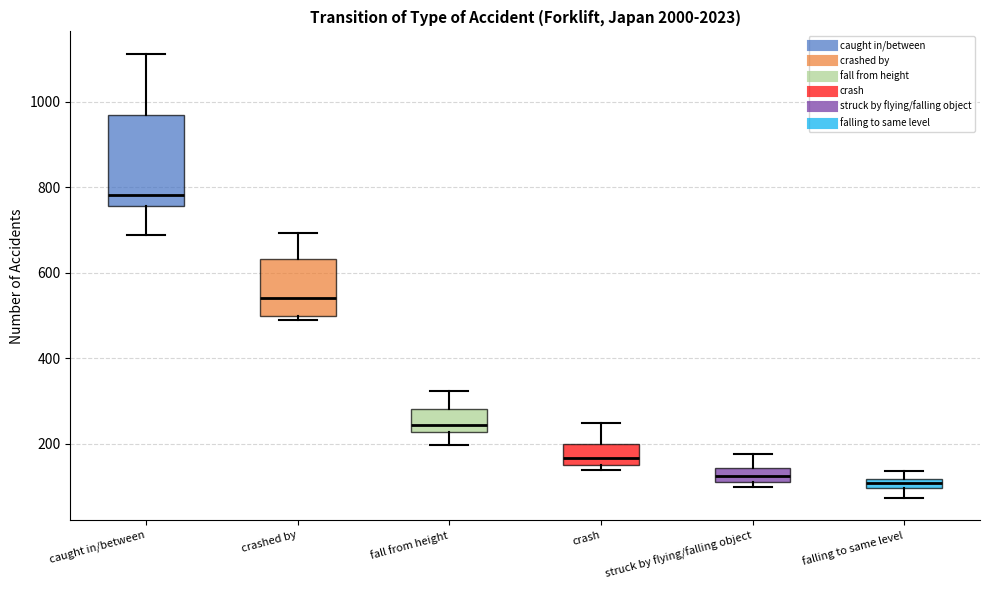

Where does the median line of the box for fall from height sit on the y-axis? The values are not printed on the chart, so give them approximately, as read against the axis.

240